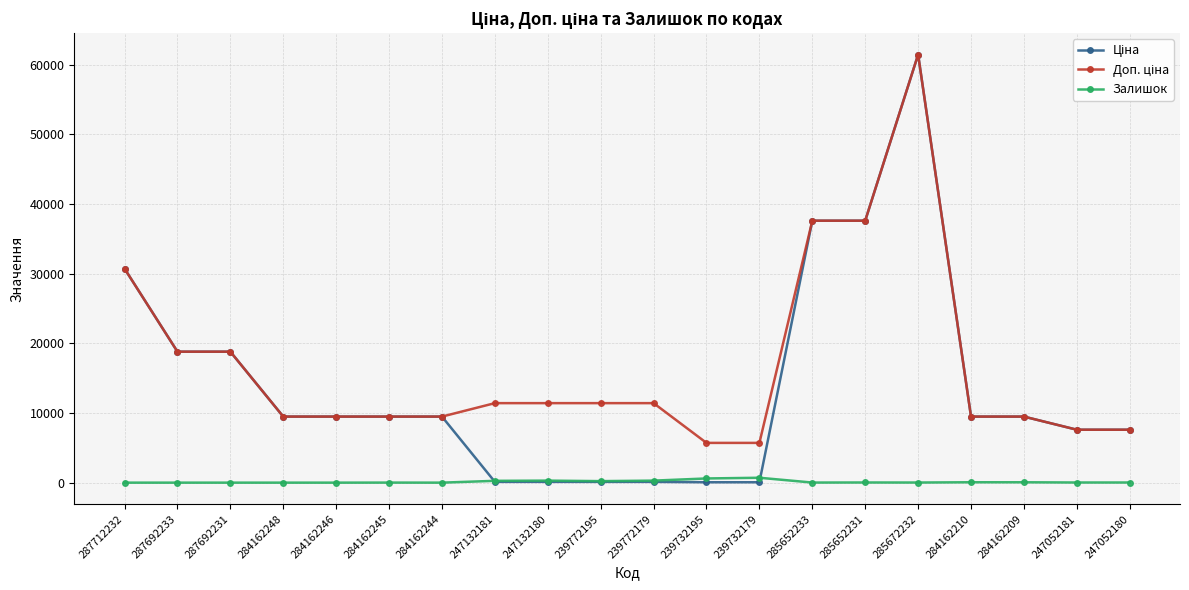

What is the label of the 20th point from the right?

287712232